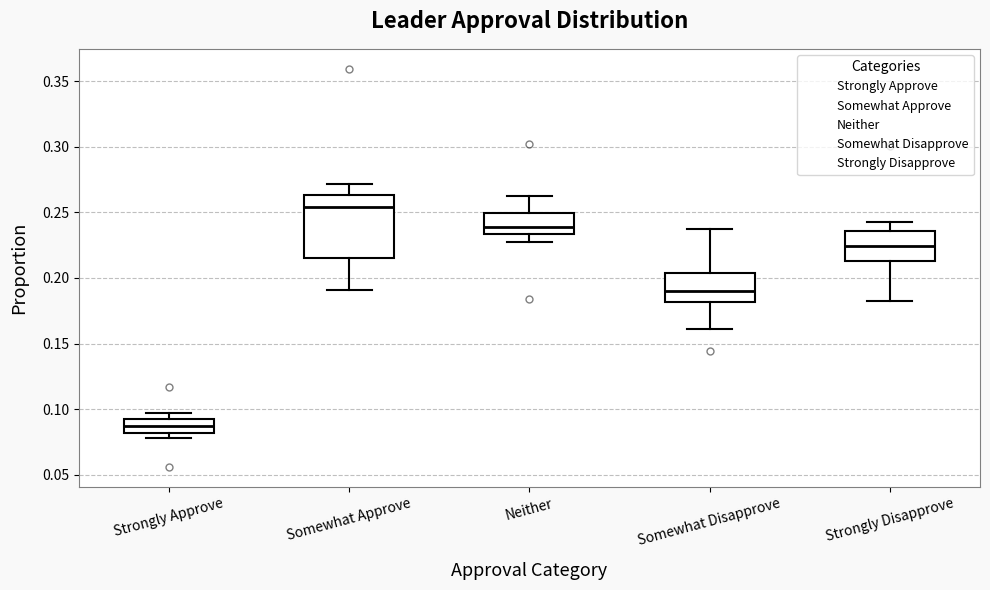

Which box is the tallest, from its lower edge to its upper edge?

Somewhat Approve